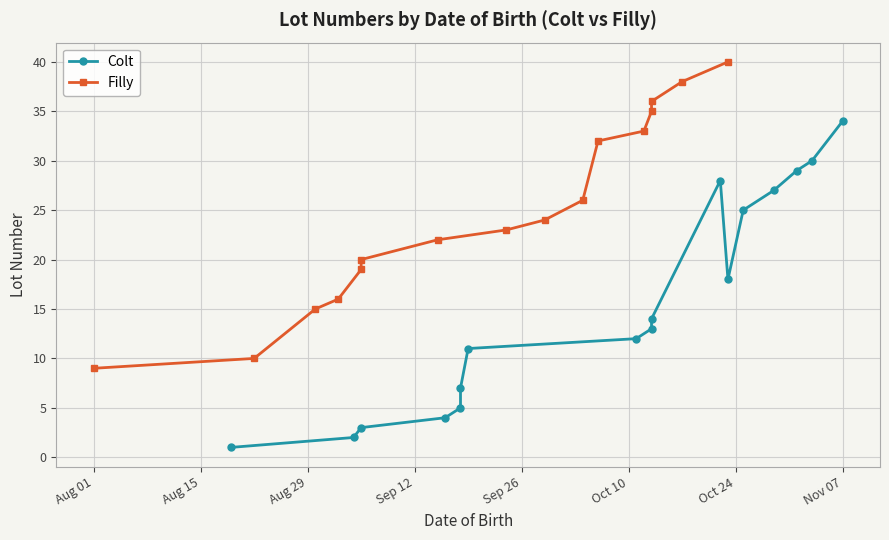

What position from the left is Aug 01?

1